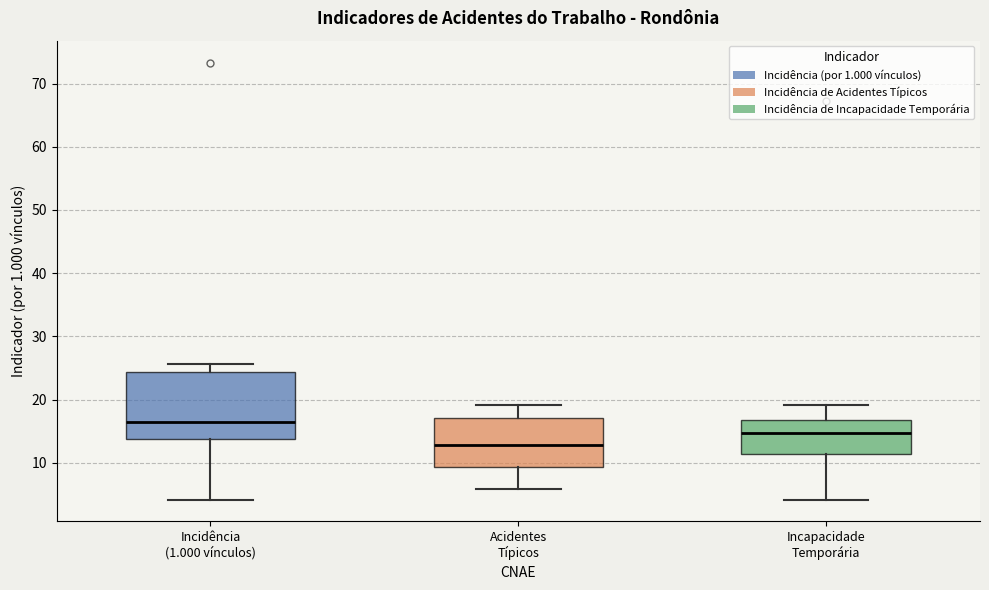

Which box's median line is the highest?

Incidência (1.000 vínculos)